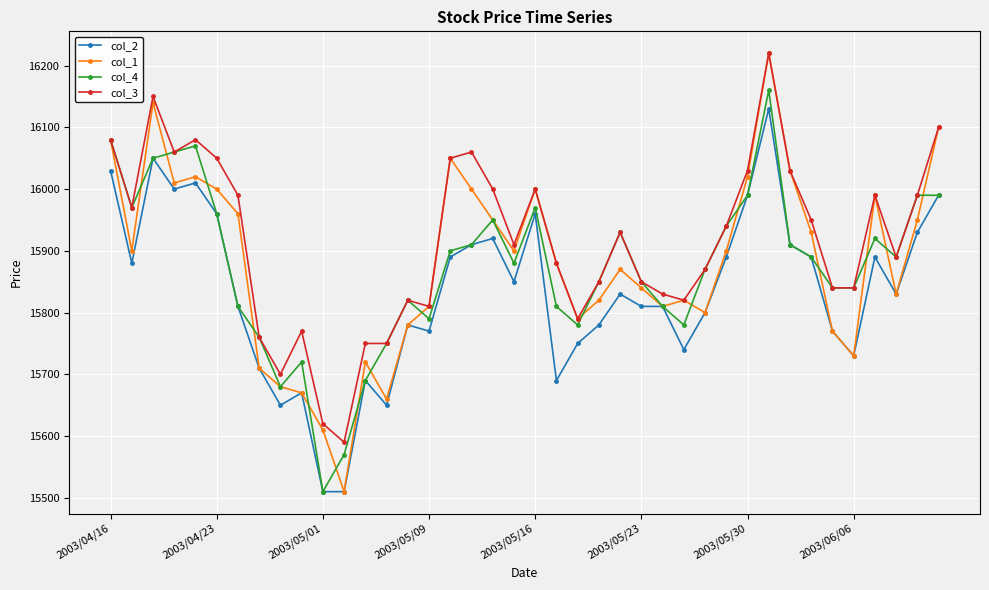

What is the value of the col_4 point at the 17th from the left?

15900